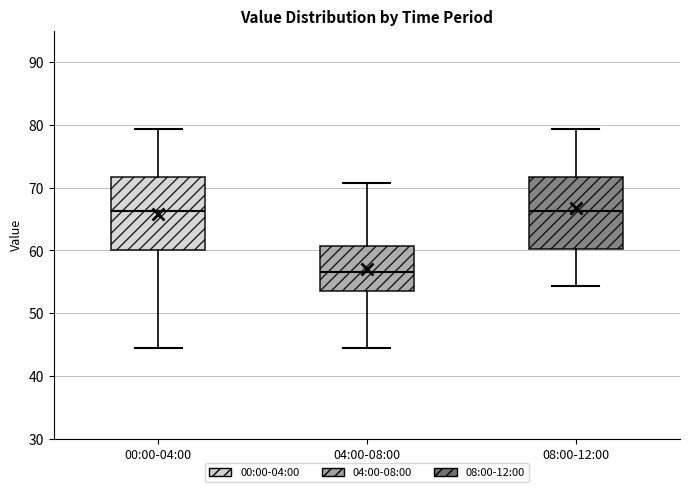

Reading left to right, read every box against the y-axis: the position of its median line, the range the box covers, and the ends of its whiskers. The values are not printed on the chart, so give them approximately, as read against the axis.

00:00-04:00: median 66, box 60 to 72, whiskers 44 to 79
04:00-08:00: median 57, box 53 to 61, whiskers 44 to 71
08:00-12:00: median 66, box 60 to 72, whiskers 54 to 79